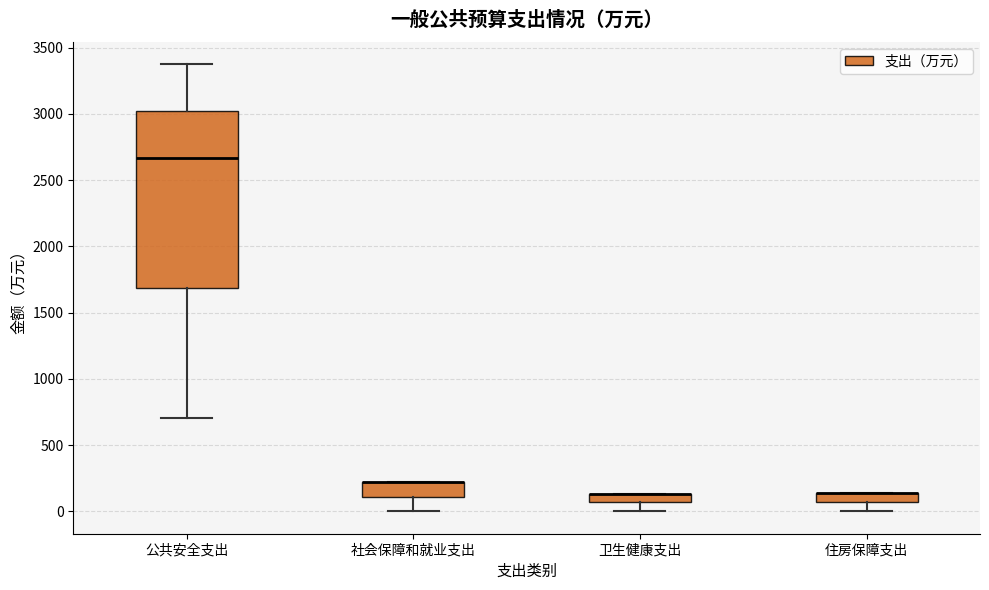

Which box is the tallest, from its lower edge to its upper edge?

公共安全支出